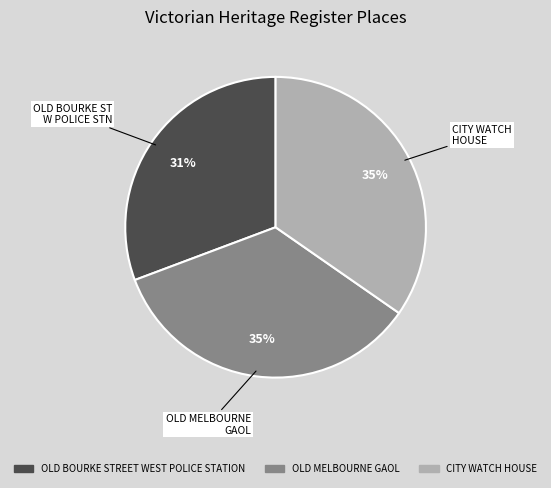

What is the smallest slice in the pie chart?

OLD BOURKE STREET WEST POLICE STATION